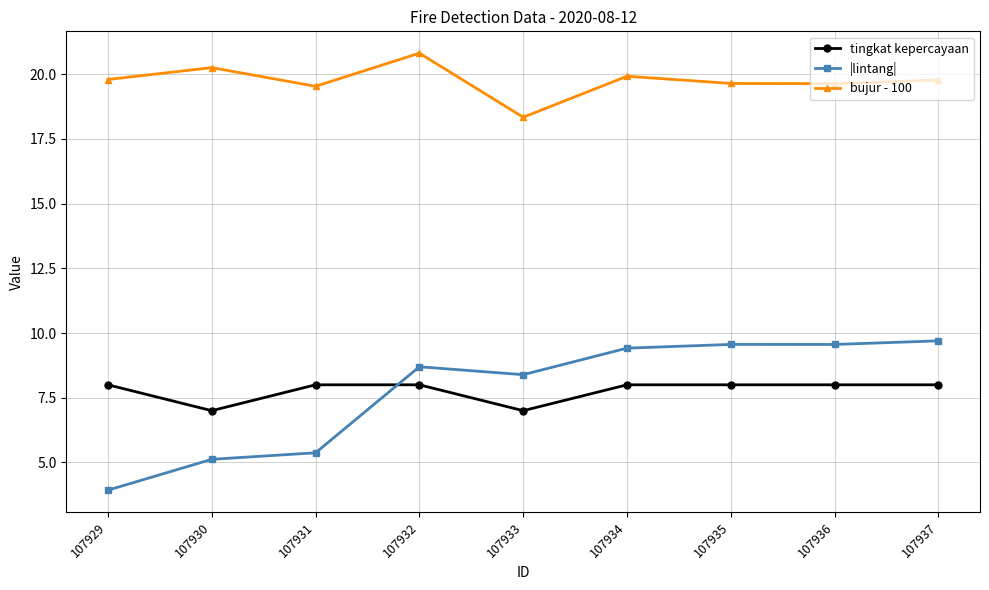

Reading right to left, what are all the values shown in this chart?

tingkat kepercayaan: 107937=8.0	107936=8.0	107935=8.0	107934=8.0	107933=7.0	107932=8.0	107931=8.0	107930=7.0	107929=8.0
|lintang|: 107937=9.7	107936=9.6	107935=9.6	107934=9.4	107933=8.4	107932=8.7	107931=5.4	107930=5.1	107929=3.9
bujur - 100: 107937=19.8	107936=19.6	107935=19.6	107934=19.9	107933=18.3	107932=20.8	107931=19.5	107930=20.3	107929=19.8